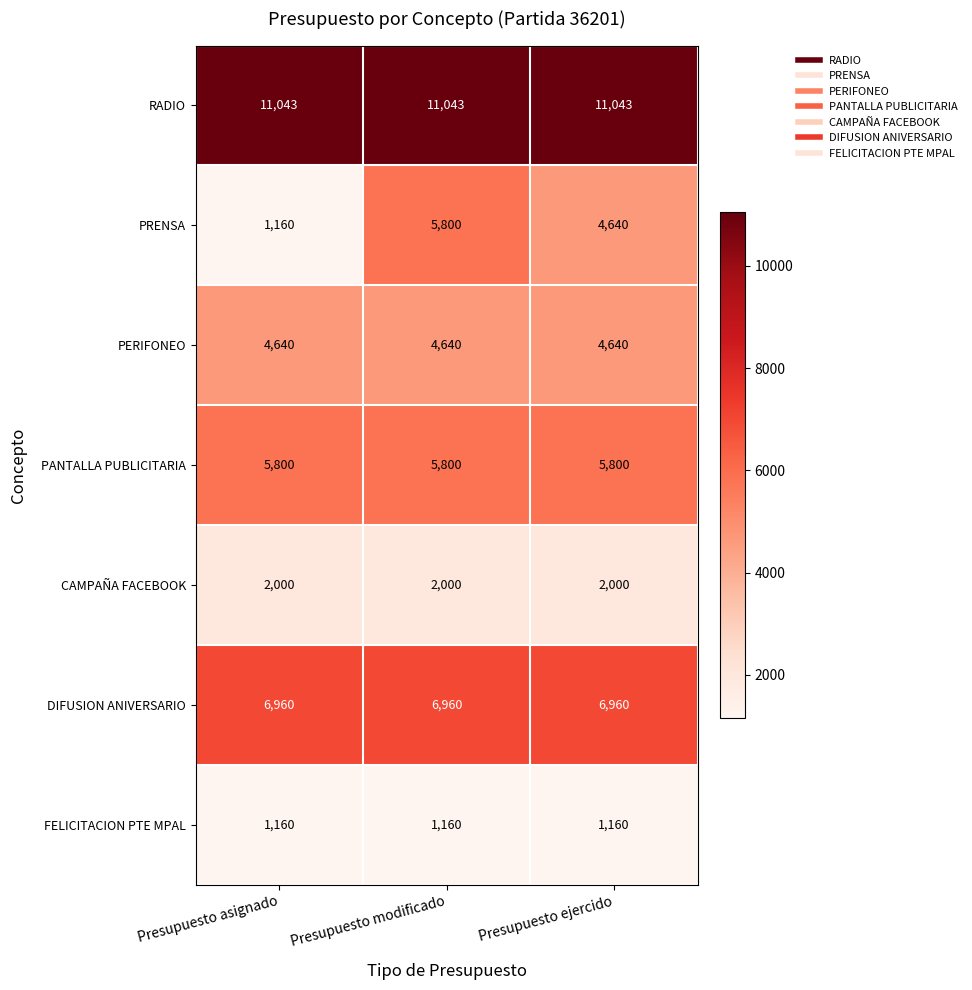

What is the sum of the PRENSA values at Presupuesto modificado and Presupuesto asignado?

6960